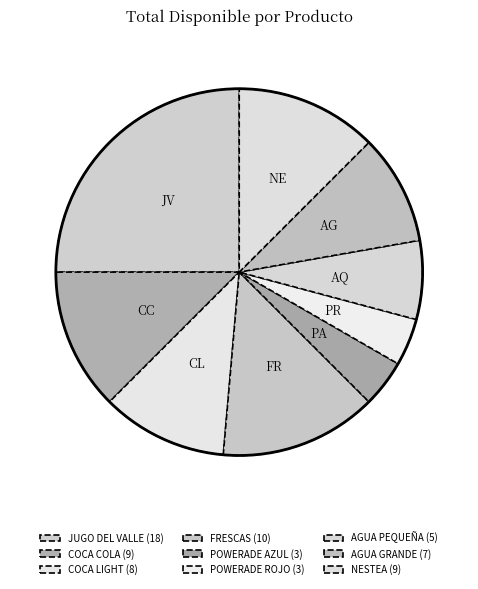

To the nearest percent, what is the average slice percentage?

11%